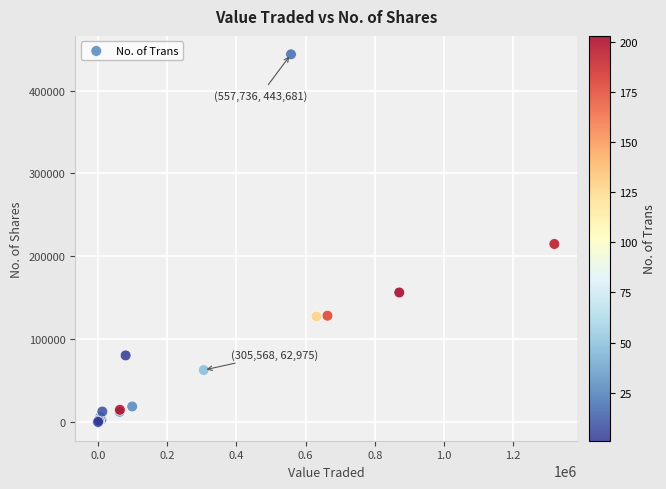

What Y value in the scatter plot is closest to 221842?

214993